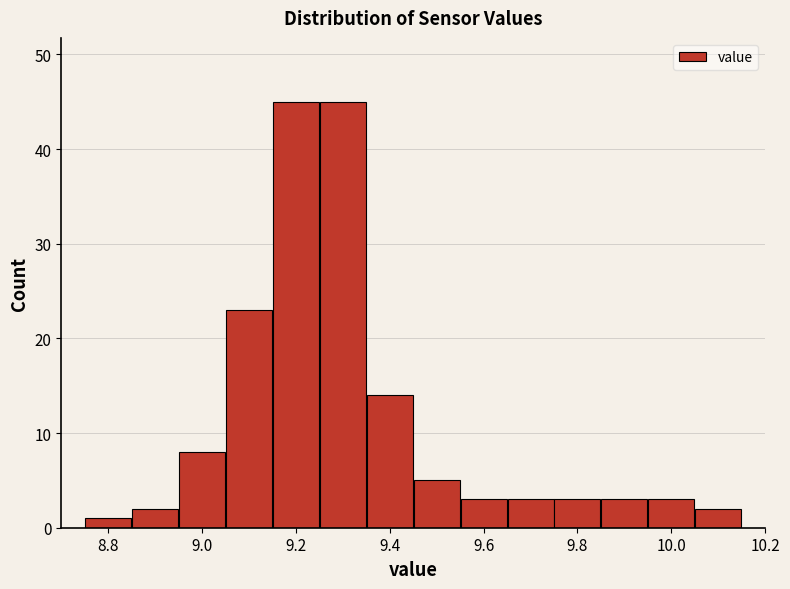

What is the height of the bar covering 10.05 to 10.15 on the x-axis? Neither the bar edges nor the heights are printed on the chart, so give them approximately, as read against the axes.

2